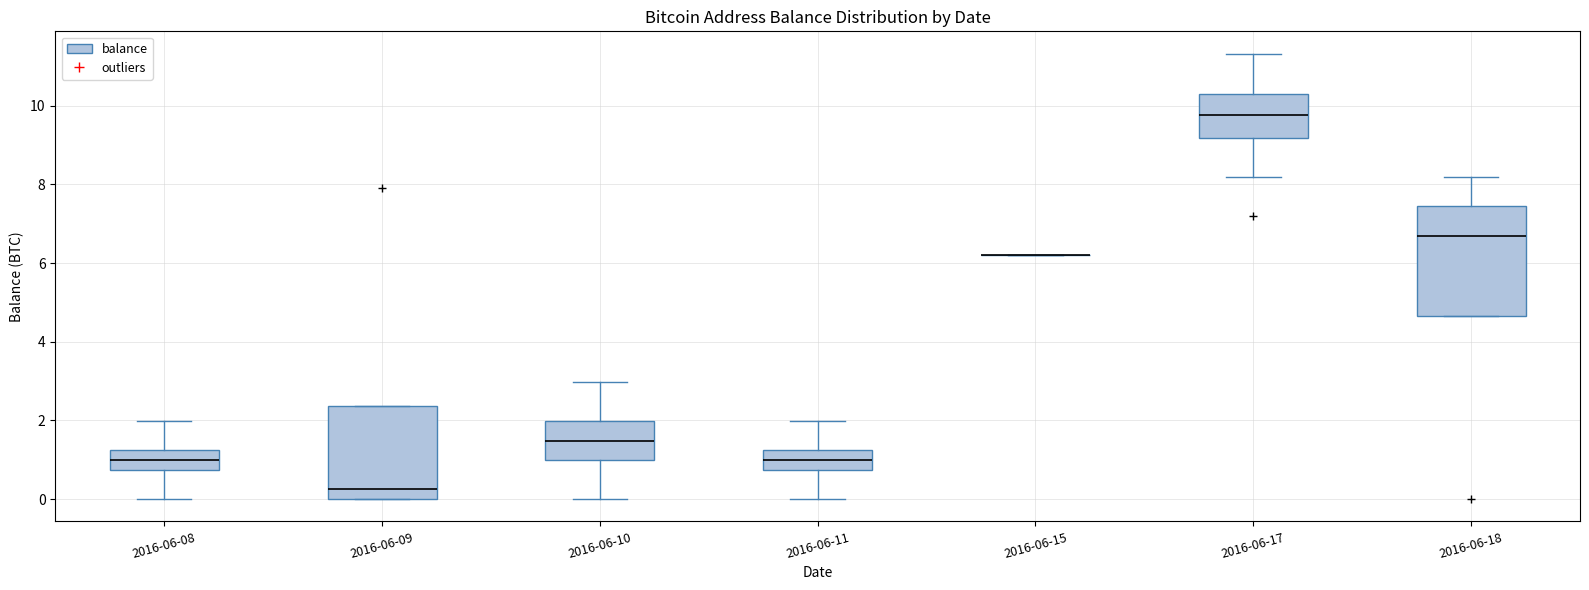

Reading left to right, transcribe this box plot: for each box, give where its median line is, the range the box spans, and where its two whiskers end, as read against the y-axis. The values are not printed on the chart, so give them approximately, as read against the axis.

2016-06-08: median 1.0, box 0.8 to 1.2, whiskers 0.0 to 2.0
2016-06-09: median 0.2, box 0.0 to 2.4, whiskers 0.0 to 2.4
2016-06-10: median 1.4, box 1.0 to 2.0, whiskers 0.0 to 3.0
2016-06-11: median 1.0, box 0.8 to 1.2, whiskers 0.0 to 2.0
2016-06-15: box collapsed to a line at 6.2, whiskers 6.2 to 6.2
2016-06-17: median 9.8, box 9.2 to 10.2, whiskers 8.2 to 11.4
2016-06-18: median 6.6, box 4.6 to 7.4, whiskers 4.6 to 8.2